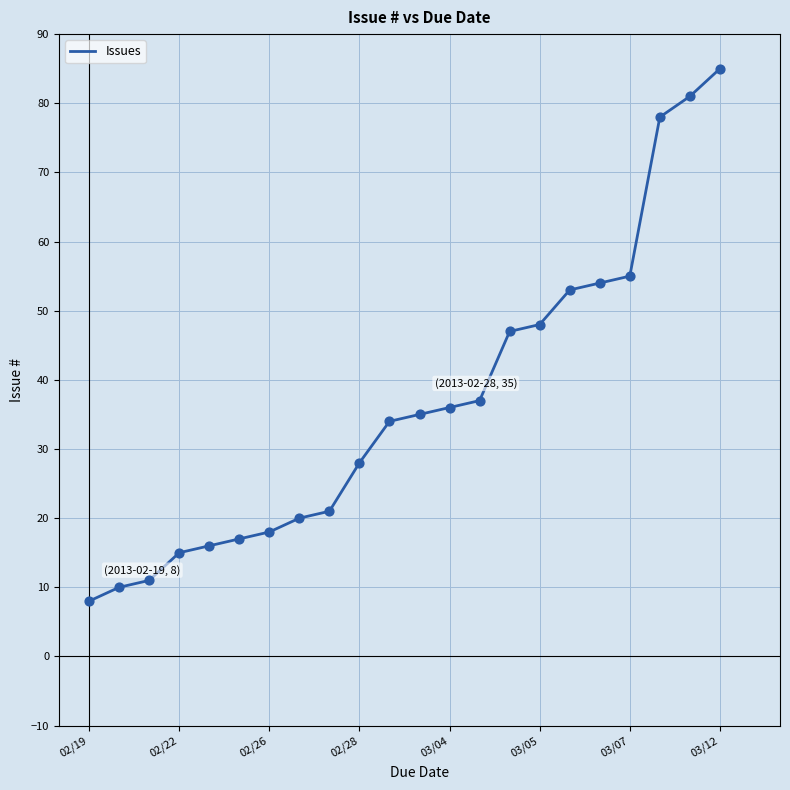

What is the smallest value displayed?

8